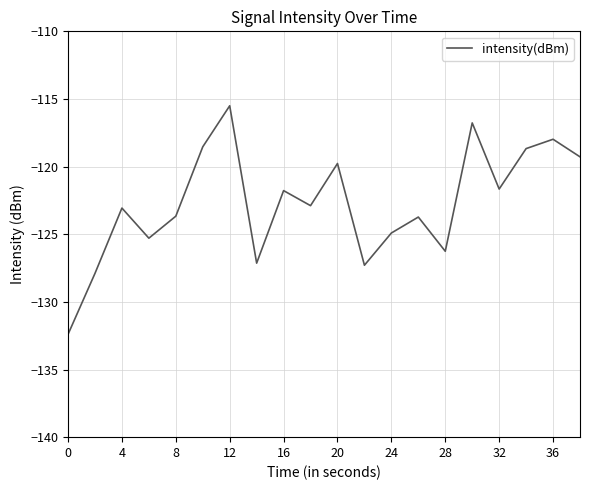

How many lines are shown in the chart?

1